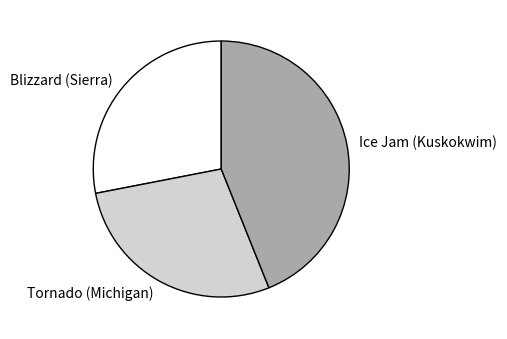

Is the sum of Blizzard (Sierra) and Tornado (Michigan) greater than half?

Yes